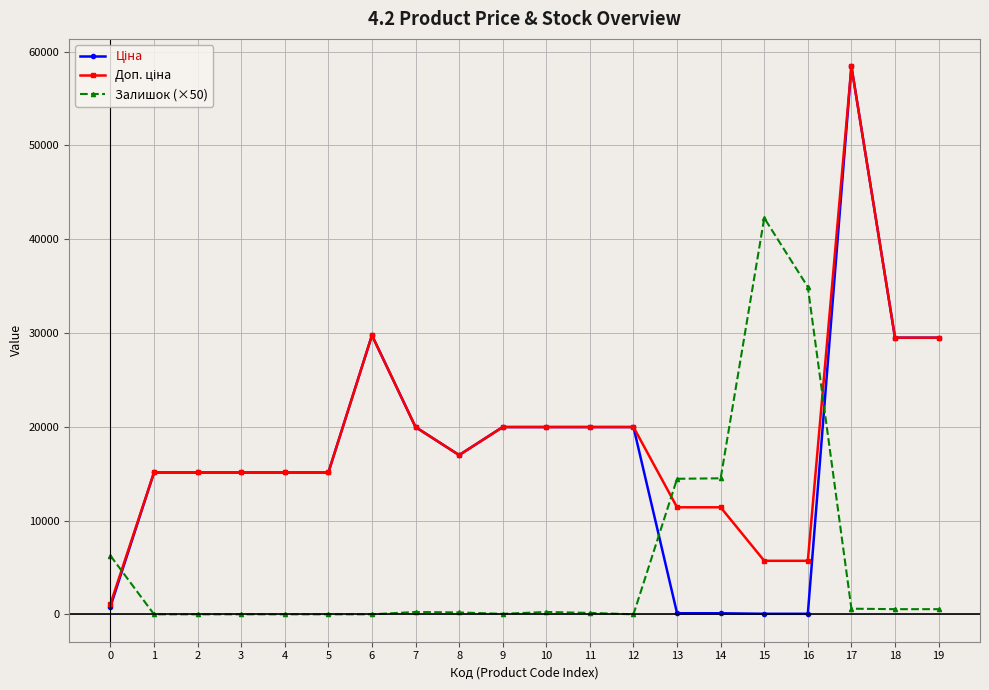

What is the total value across all series at 1?

30240.0